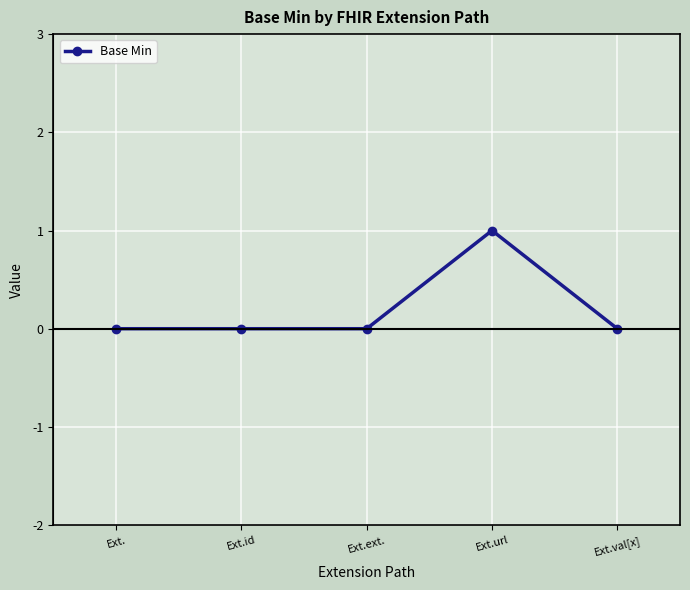

Between Ext.val[x] and Ext.url, which is larger?

Ext.url